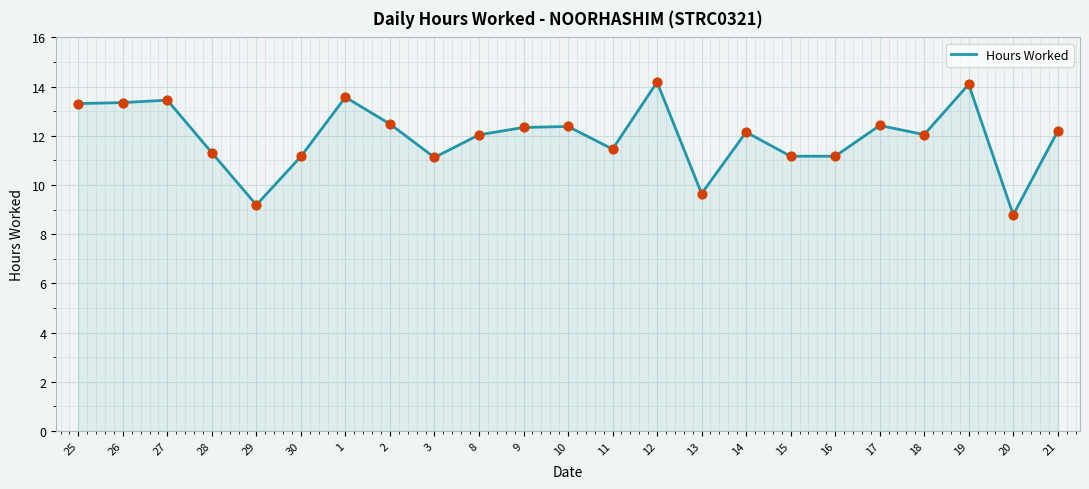

Between 28 and 13, which is larger?

28